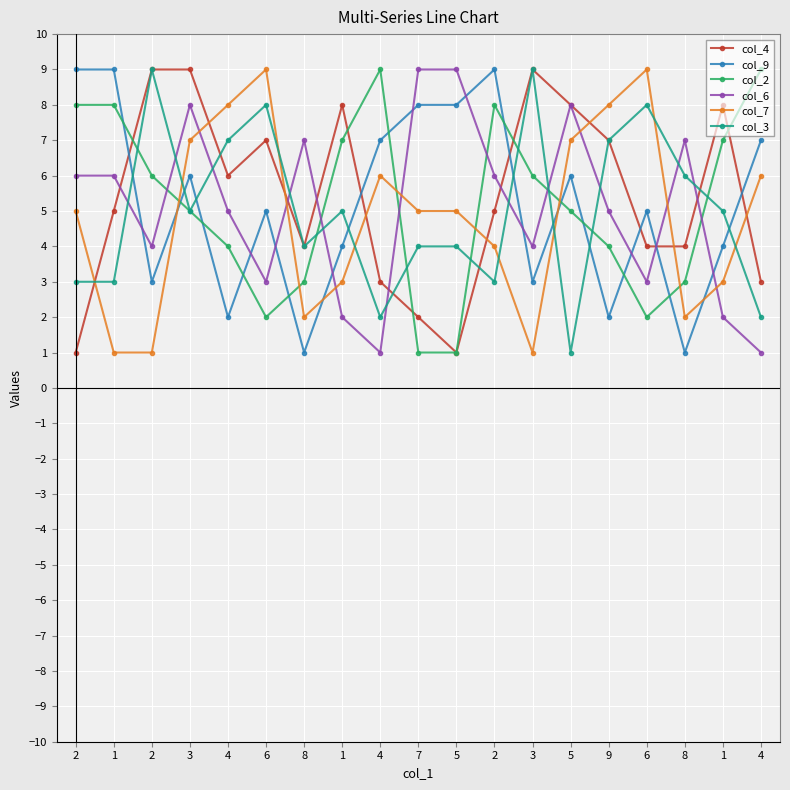

Is the value of col_6 at 3 greater than the value of col_7 at 2?

Yes